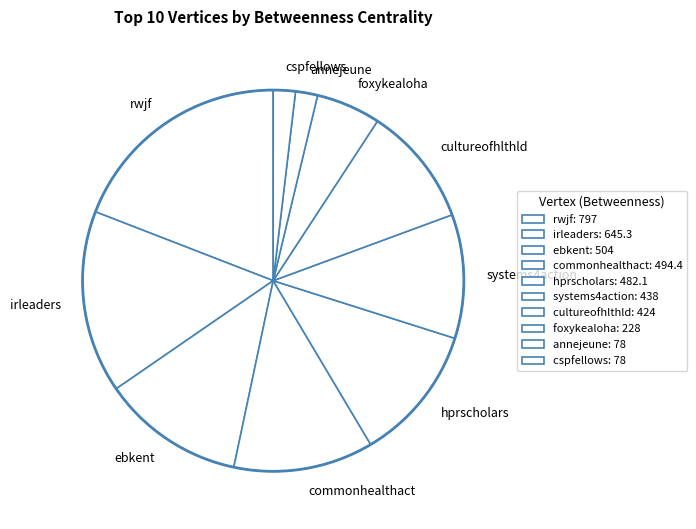

The systems4action slice represents 11% of the pie. True or false?

True